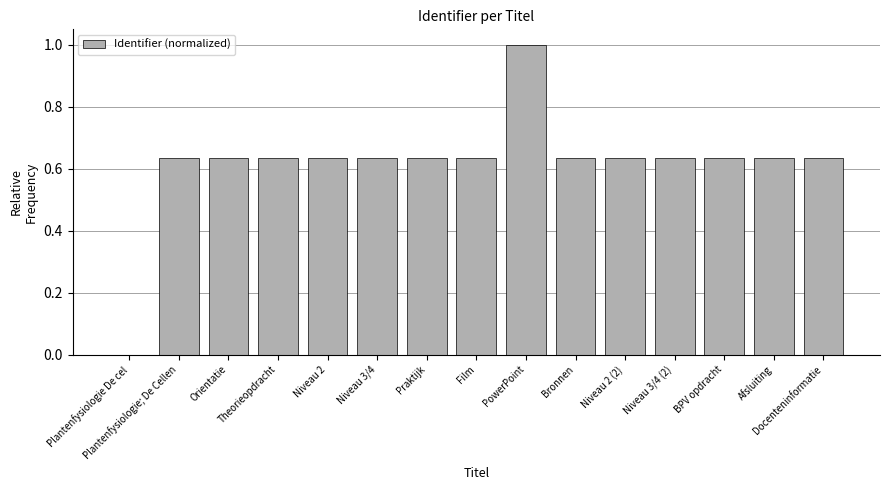

Which category has the highest value across all series?

PowerPoint